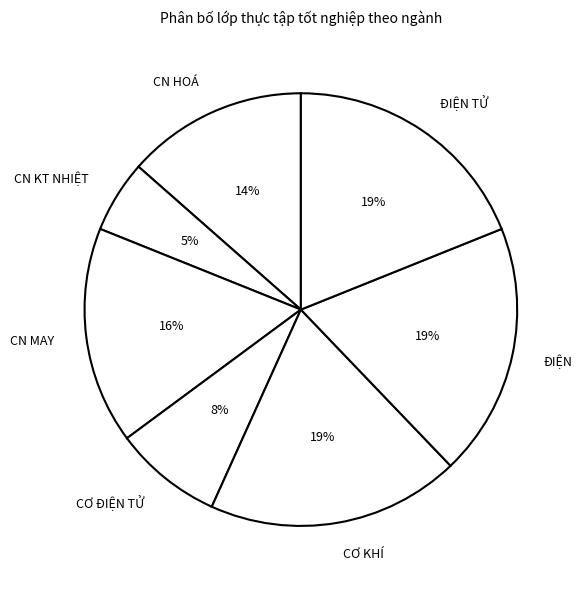

Does CƠ KHÍ represent more than half of the total?

No